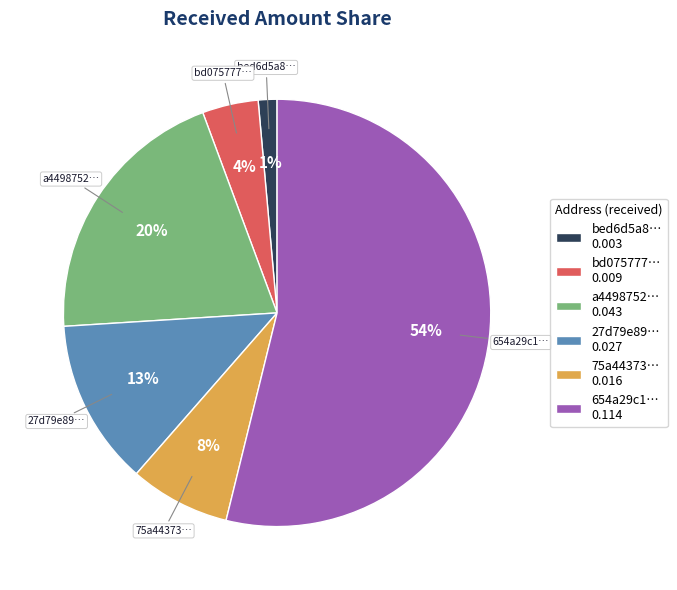

Rank the categories by value from highest to lowest.

654a29c1… 0.114, a4498752… 0.043, 27d79e89… 0.027, 75a44373… 0.016, bd075777… 0.009, bed6d5a8… 0.003